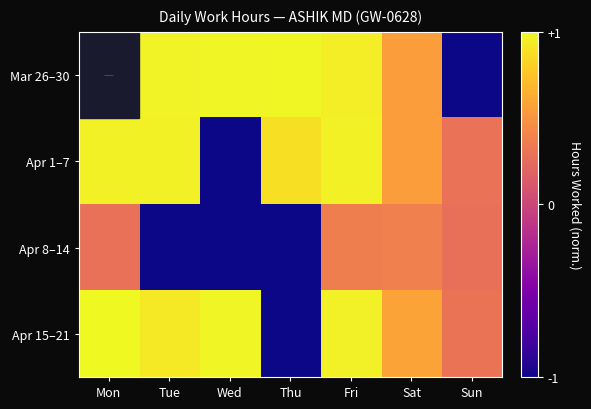

How many data points in Apr 15–21 are above 0?

6